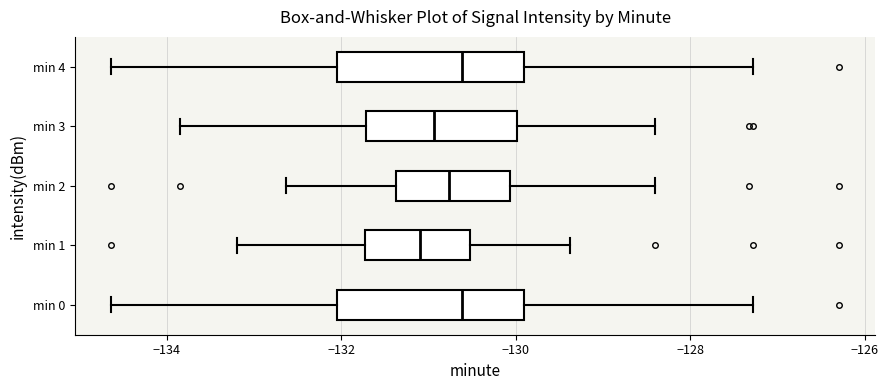

Reading bottom to top, transcribe this box plot: for each box, give where its median line is, the range the box spans, and where its two whiskers end, as read against the x-axis. The values are not printed on the chart, so give them approximately, as read against the axis.

min 0: median -130.6, box -132.0 to -130.0, whiskers -134.6 to -127.2
min 1: median -131.0, box -131.8 to -130.6, whiskers -133.2 to -129.4
min 2: median -130.8, box -131.4 to -130.0, whiskers -132.6 to -128.4
min 3: median -131.0, box -131.8 to -130.0, whiskers -133.8 to -128.4
min 4: median -130.6, box -132.0 to -130.0, whiskers -134.6 to -127.2